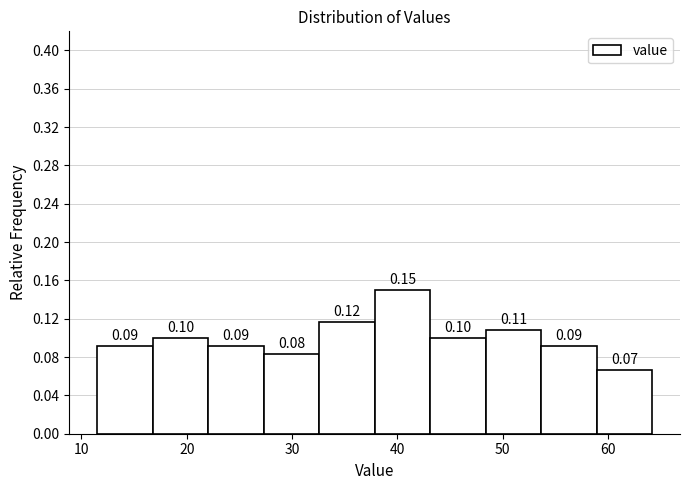

Which range on the x-axis has the tallest bar?

38 to 43